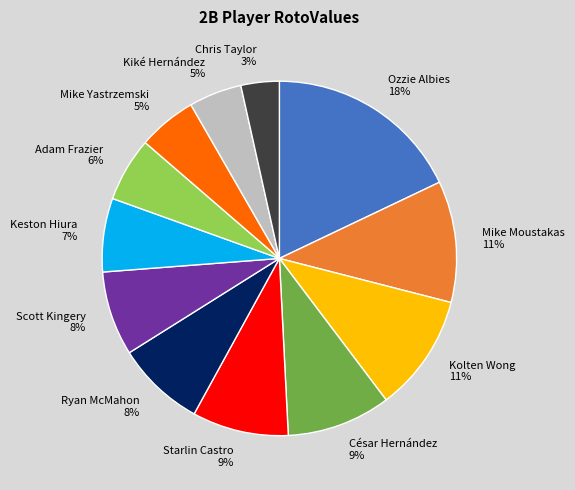

Which slice is the smallest?

Chris Taylor